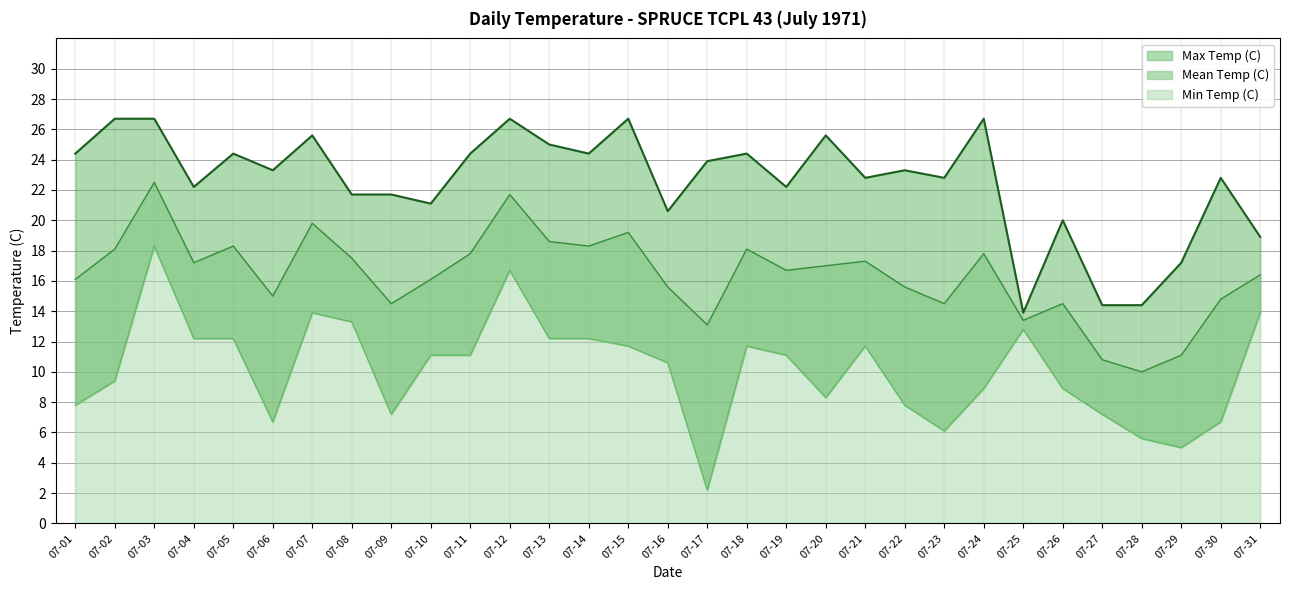

True or false: Mean Temp (C) and Min Temp (C) intersect in this chart.

False